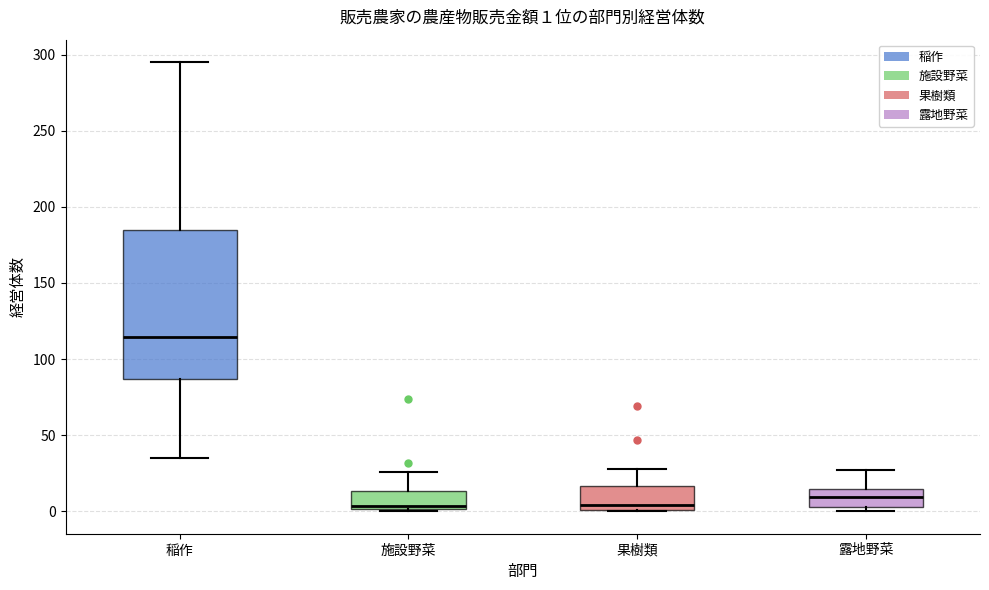

Which box has the highest median line?

稲作